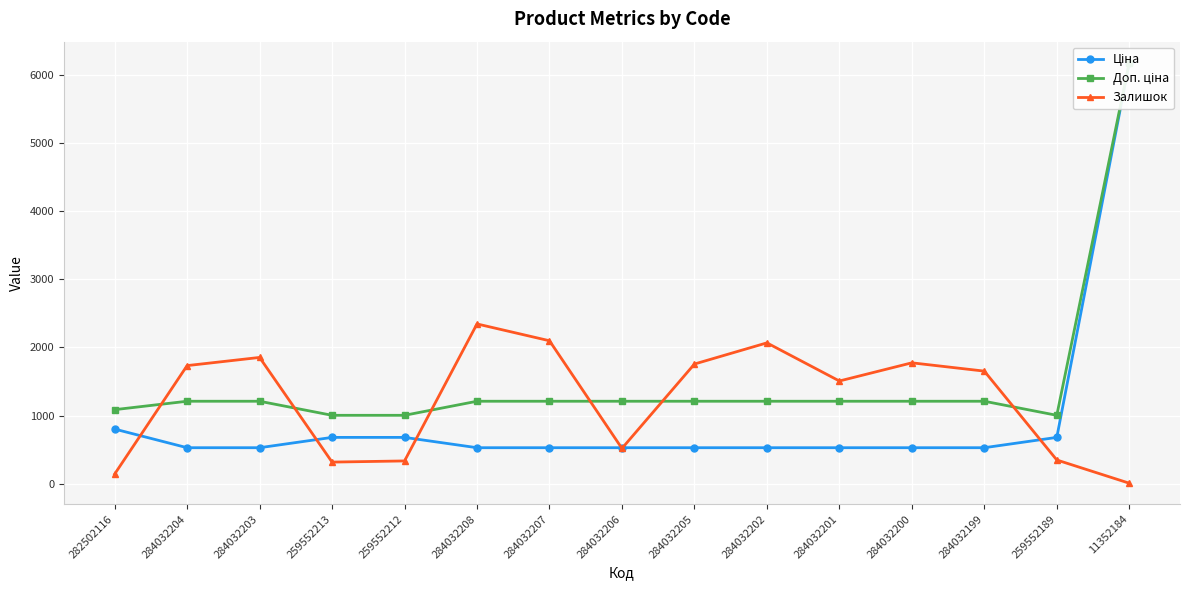

What is the average value of the Доп. ціна series?

1492.6